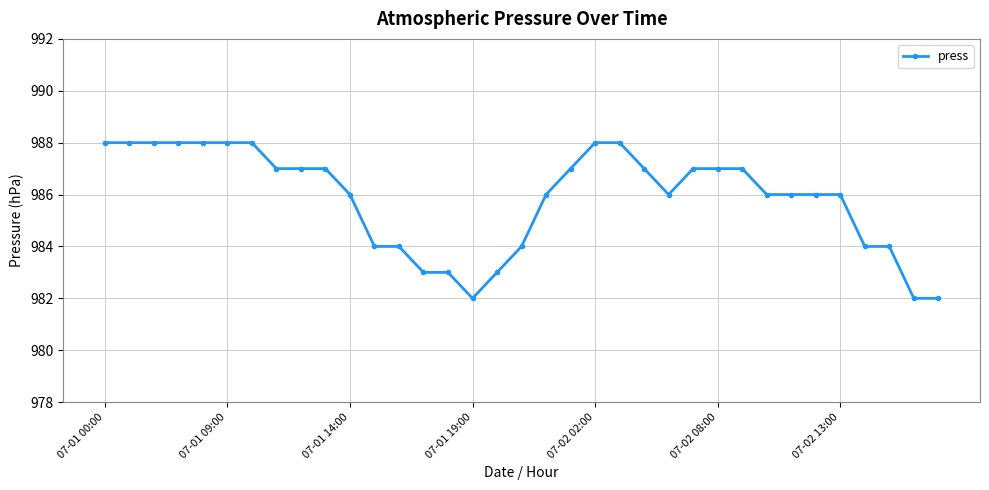

What is the average value?

986